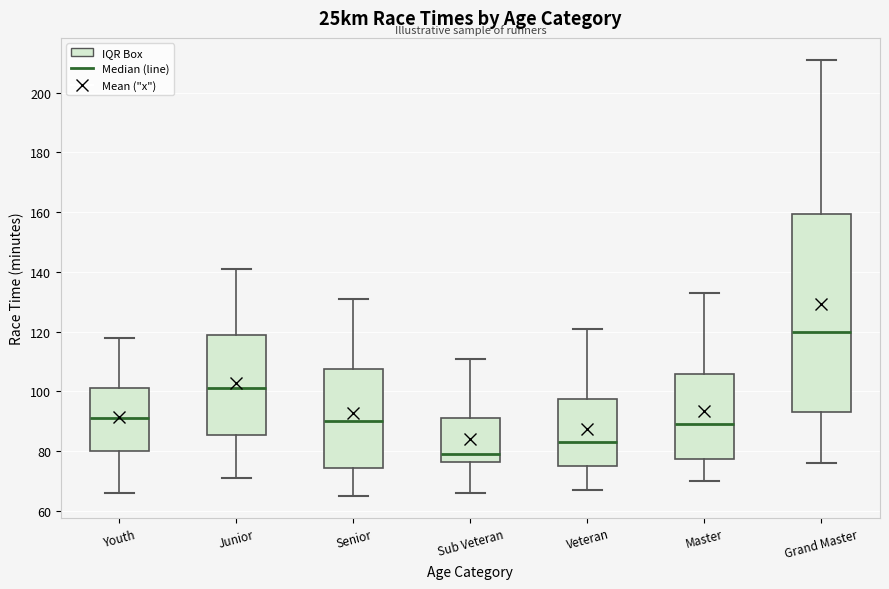

Which box's median line is the lowest?

Sub Veteran